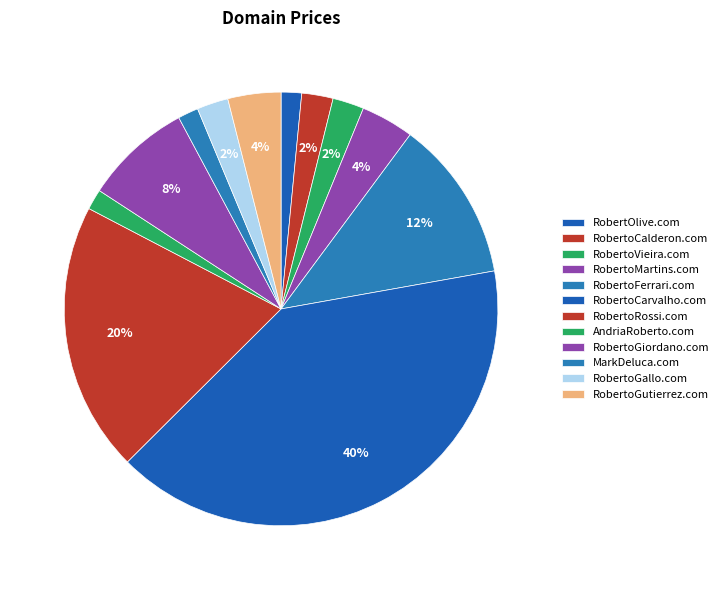

How many segments does this pie chart have?

12